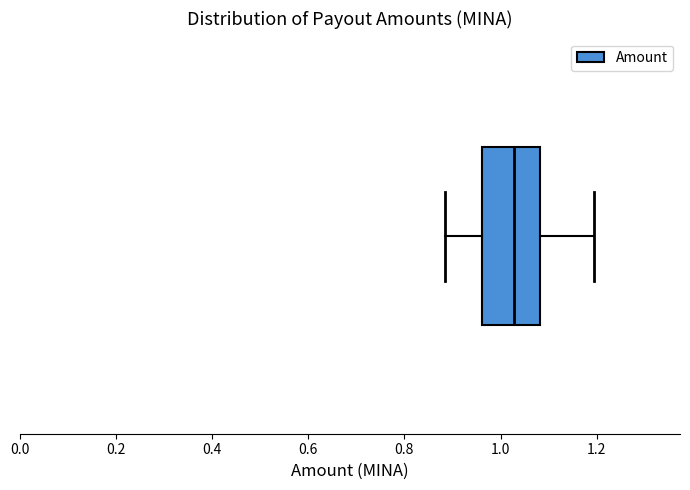

Where does the left whisker of the box end on the x-axis? The values are not printed on the chart, so give them approximately, as read against the axis.

0.88